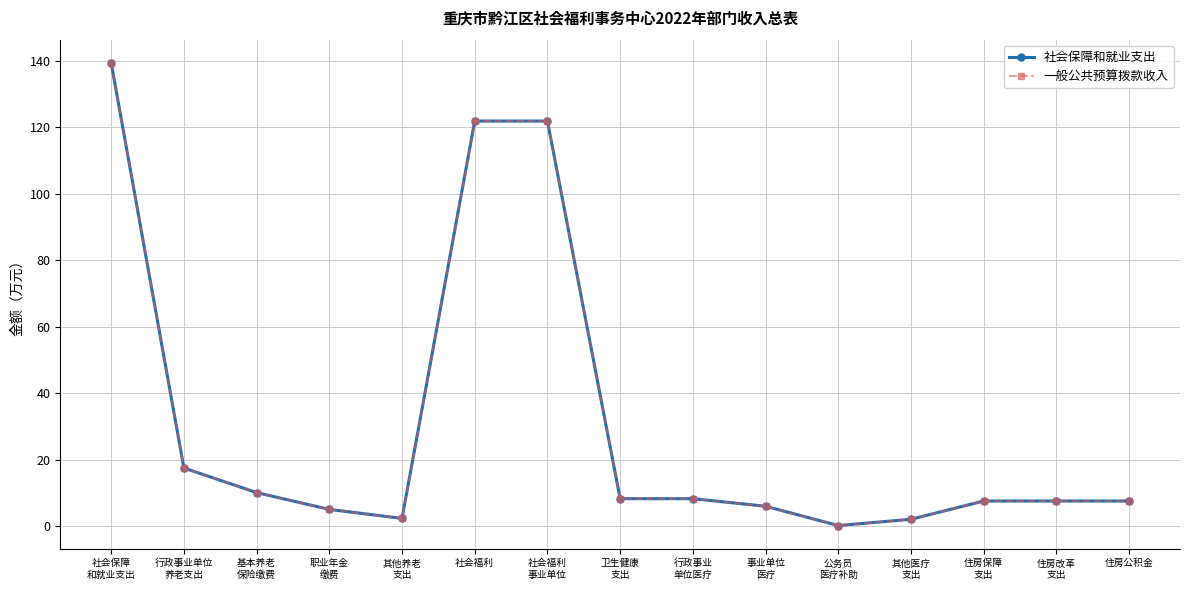

How many data points in 社会保障和就业支出 are above 7?

10